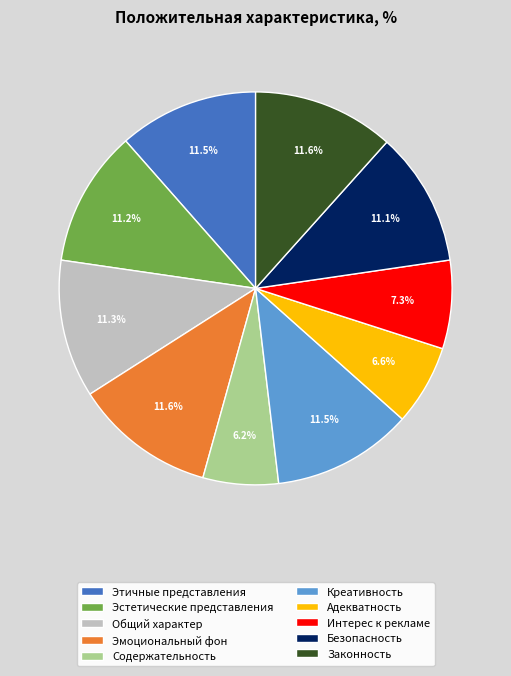

Is there a majority slice in this chart?

No